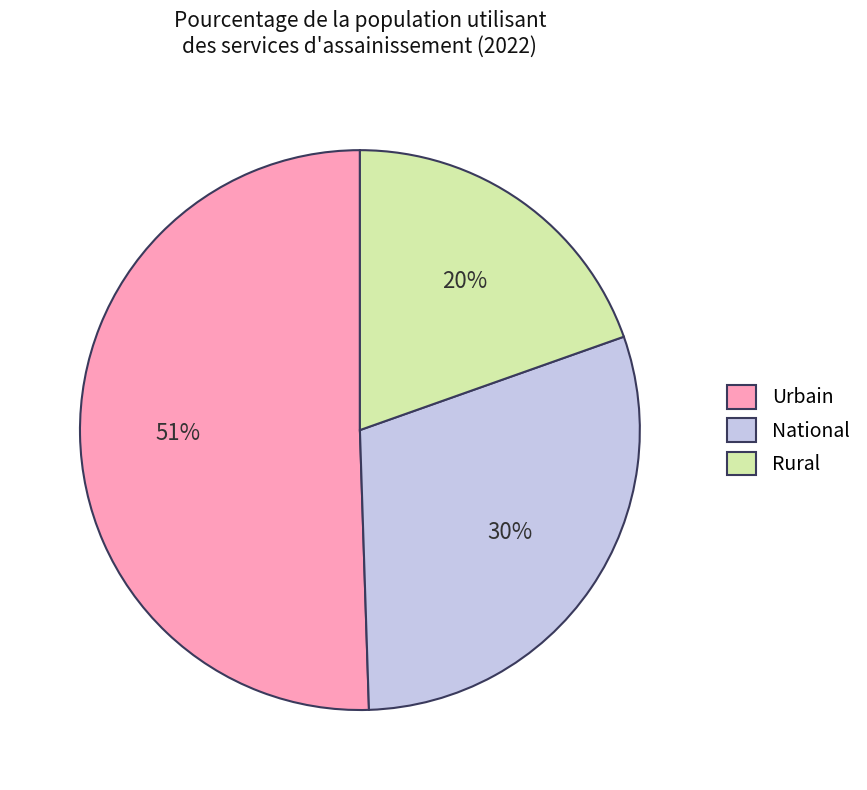

How many segments does this pie chart have?

3